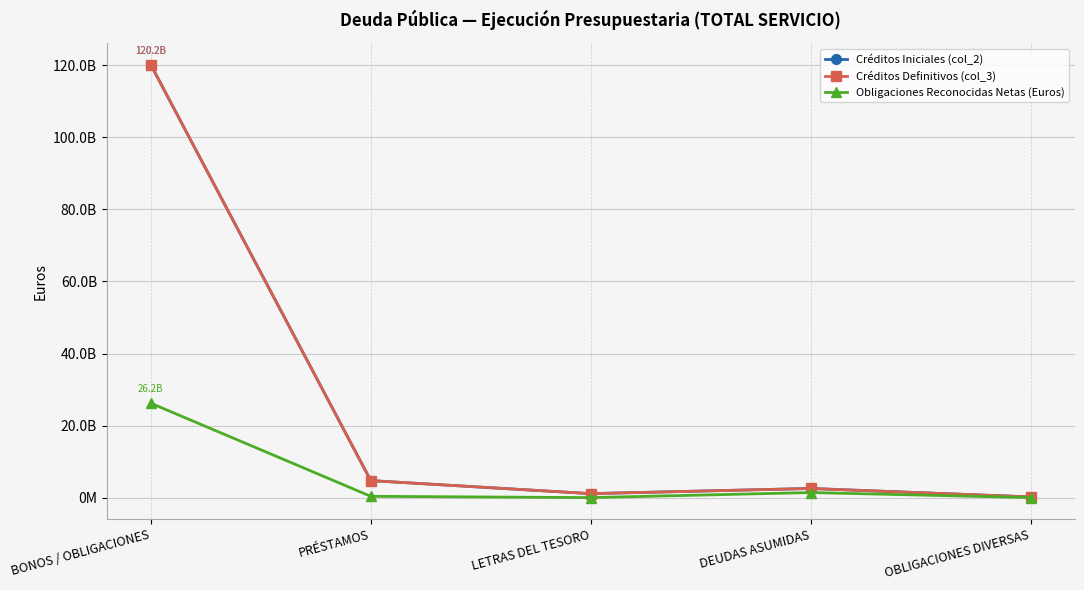

Is this an area chart (filled region under the line)?

No